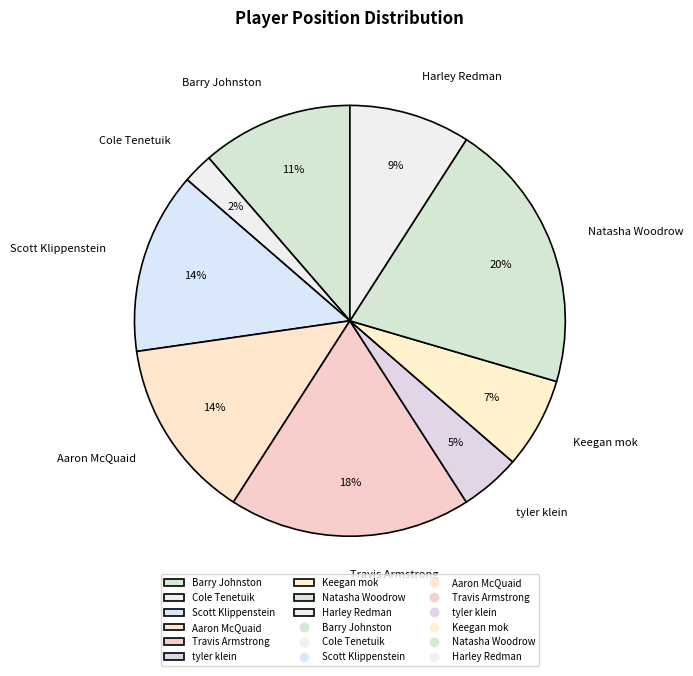

To the nearest percent, what portion does Aaron McQuaid represent?

14%